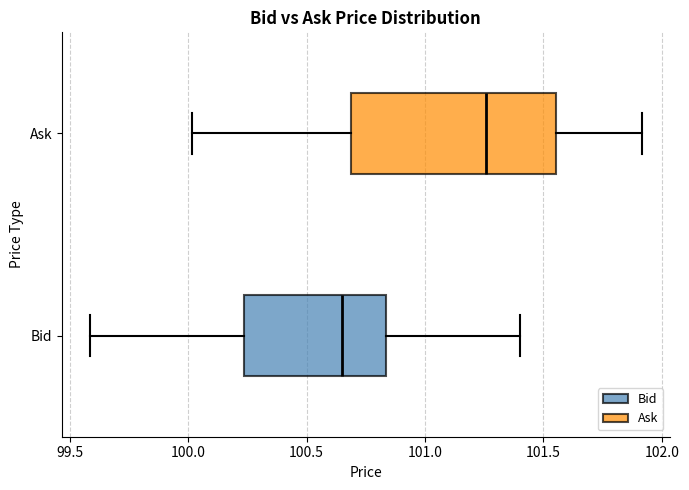

Reading bottom to top, transcribe this box plot: for each box, give where its median line is, the range the box spans, and where its two whiskers end, as read against the x-axis. The values are not printed on the chart, so give them approximately, as read against the axis.

Bid: median 100.65, box 100.25 to 100.85, whiskers 99.60 to 101.40
Ask: median 101.25, box 100.70 to 101.55, whiskers 100.00 to 101.90